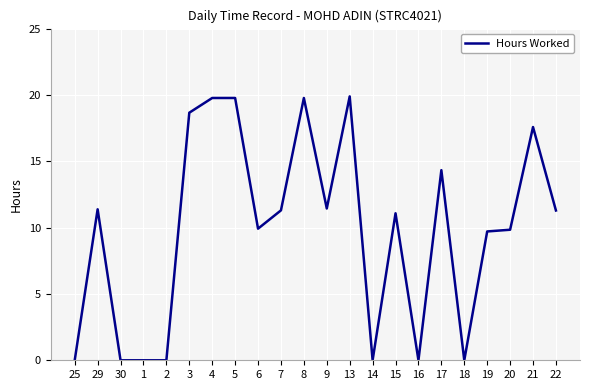

What is the difference between the maximum and minimum values?

19.9